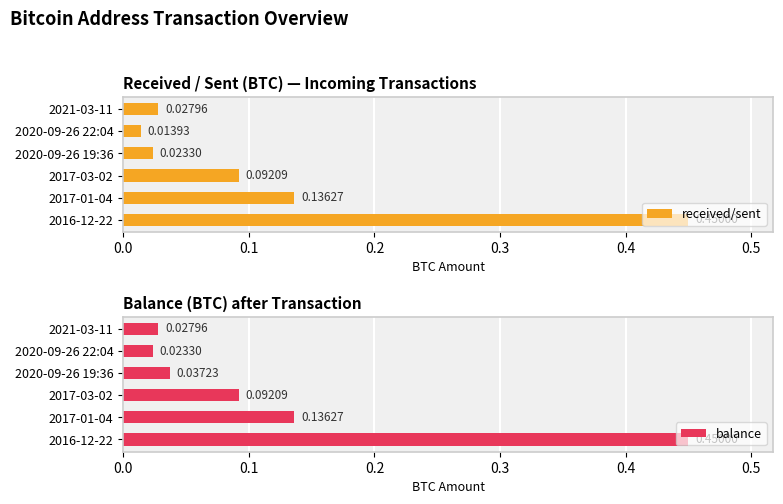

How many distinct data groups are displayed?

2